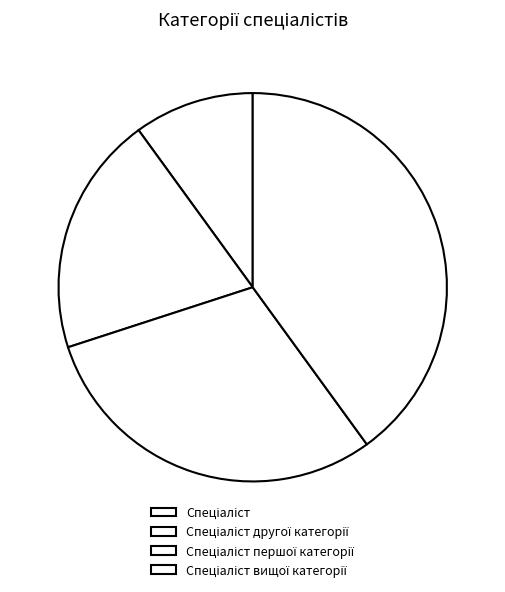

Count the number of slices in the pie.

4